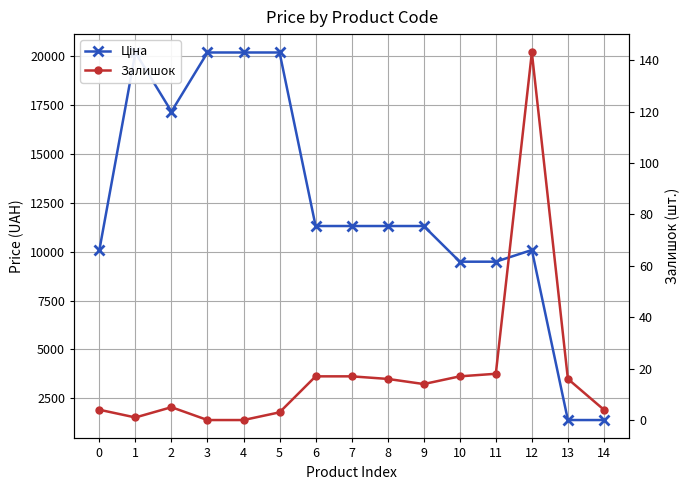

What is the difference between the maximum and minimum values in the Залишок series?

143.0